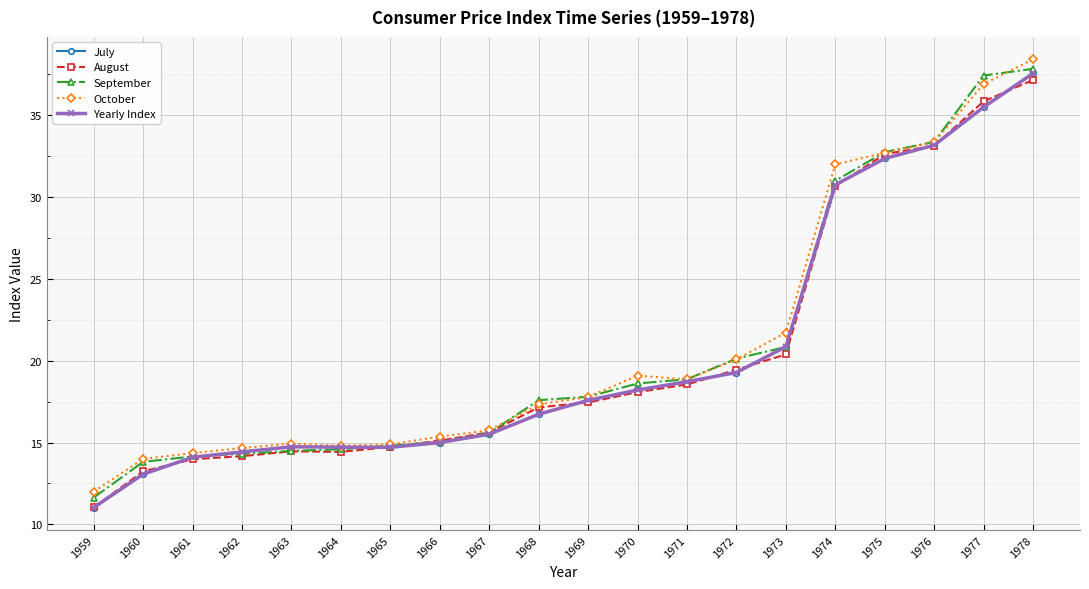

How many interior local valleys does the July series have?

1